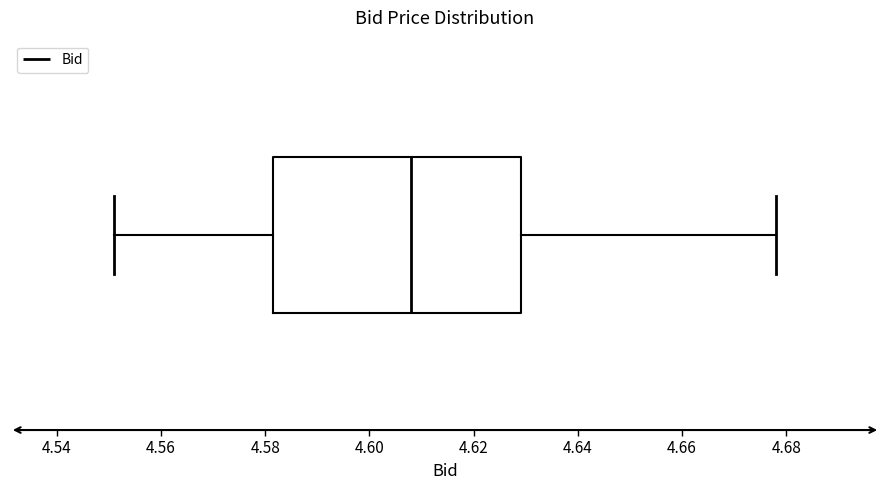

Read this box plot against the x-axis: the position of the median line, the range covered by the box, and the ends of both whiskers. The values are not printed on the chart, so give them approximately, as read against the axis.

median 4.608, box 4.582 to 4.630, whiskers 4.552 to 4.678